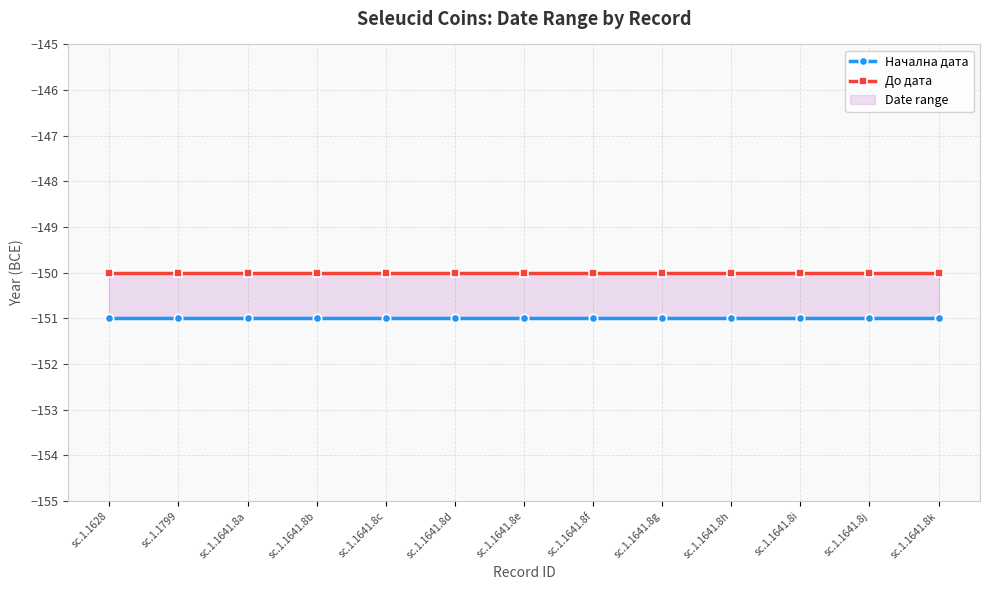

Reading left to right, transcribe all the data shown in this chart.

Начална дата: sc.1.1628=-151	sc.1.1799=-151	sc.1.1641.8a=-151	sc.1.1641.8b=-151	sc.1.1641.8c=-151	sc.1.1641.8d=-151	sc.1.1641.8e=-151	sc.1.1641.8f=-151	sc.1.1641.8g=-151	sc.1.1641.8h=-151	sc.1.1641.8i=-151	sc.1.1641.8j=-151	sc.1.1641.8k=-151
До дата: sc.1.1628=-150	sc.1.1799=-150	sc.1.1641.8a=-150	sc.1.1641.8b=-150	sc.1.1641.8c=-150	sc.1.1641.8d=-150	sc.1.1641.8e=-150	sc.1.1641.8f=-150	sc.1.1641.8g=-150	sc.1.1641.8h=-150	sc.1.1641.8i=-150	sc.1.1641.8j=-150	sc.1.1641.8k=-150